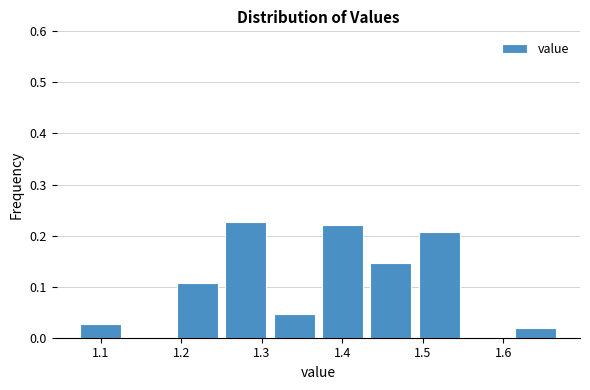

Reading left to right, transcribe this chart: for each bar, give the range it covers on the x-axis and its height. The values are not printed on the chart, so give them approximately, as read against the axis.

1.07 to 1.13: 0.03
1.13 to 1.19: 0
1.19 to 1.25: 0.11
1.25 to 1.31: 0.23
1.31 to 1.37: 0.05
1.37 to 1.43: 0.22
1.43 to 1.49: 0.15
1.49 to 1.55: 0.21
1.55 to 1.61: 0
1.61 to 1.67: 0.02